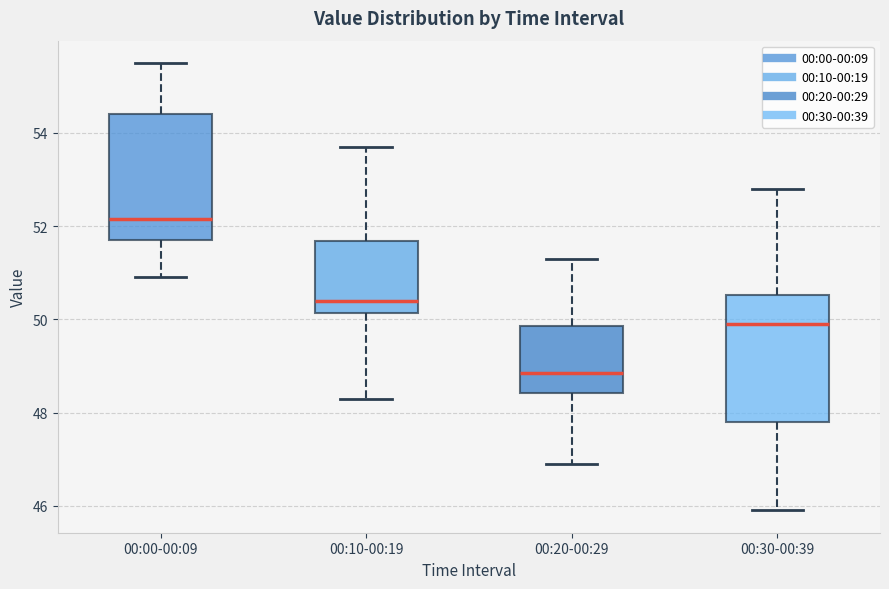

Where does the lower whisker of the box for 00:20-00:29 end on the y-axis? The values are not printed on the chart, so give them approximately, as read against the axis.

47.0